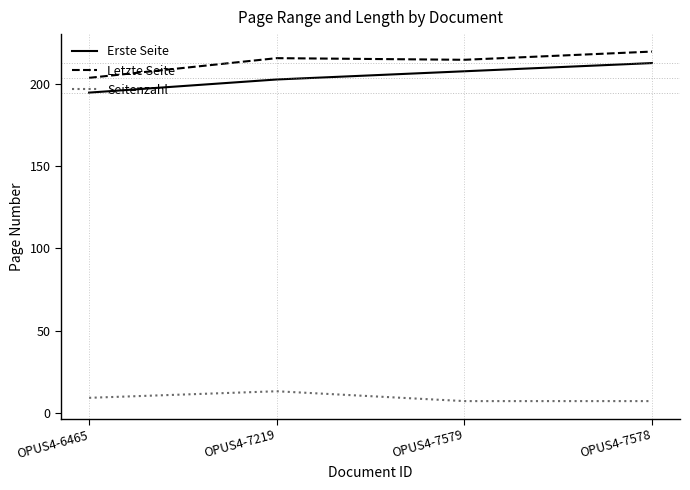

What is the difference between the maximum and minimum values in the Seitenzahl series?

6